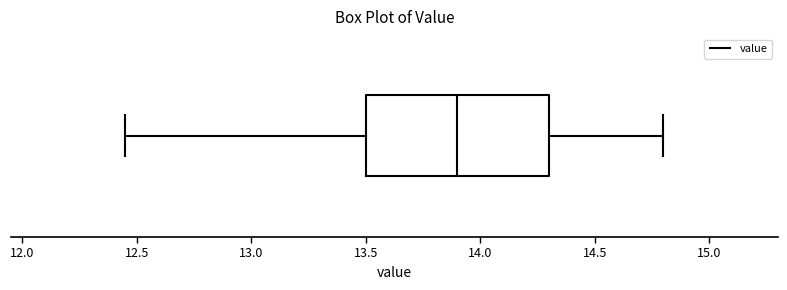

Where is the left edge of the box on the x-axis? The values are not printed on the chart, so give them approximately, as read against the axis.

13.50